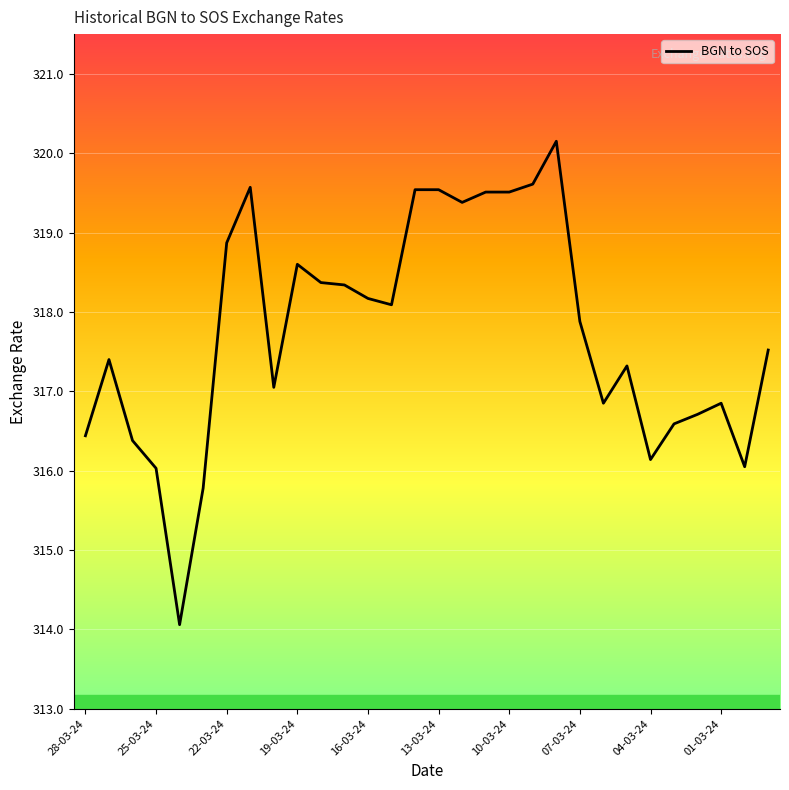

What is the difference between the maximum and minimum values?

6.1